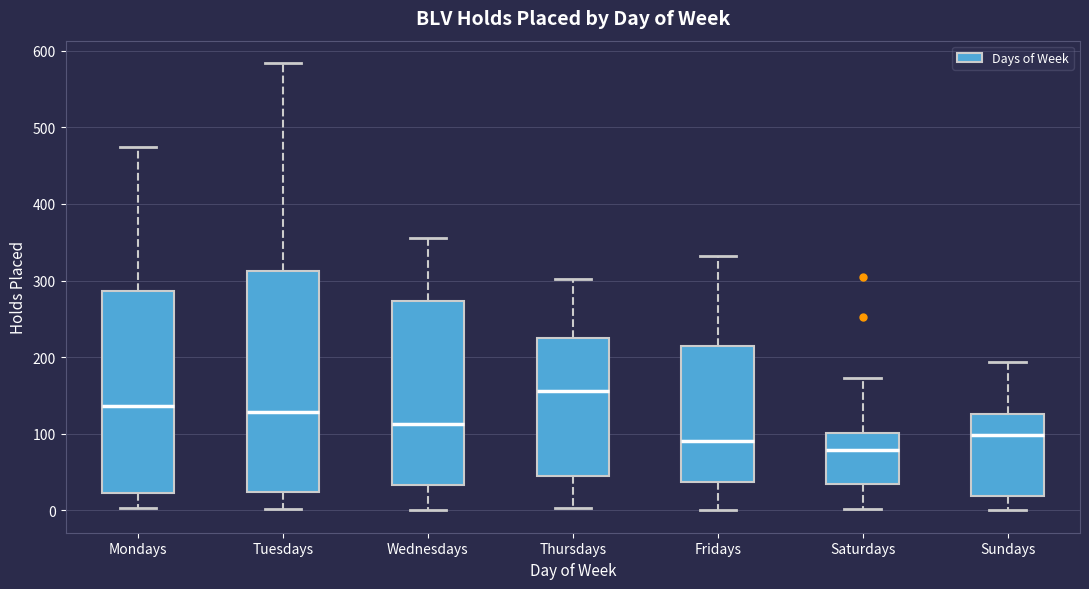

Reading left to right, read every box against the y-axis: the position of its median line, the range the box covers, and the ends of its whiskers. The values are not printed on the chart, so give them approximately, as read against the axis.

Mondays: median 140, box 20 to 290, whiskers 0 to 470
Tuesdays: median 130, box 20 to 310, whiskers 0 to 580
Wednesdays: median 110, box 30 to 270, whiskers 0 to 360
Thursdays: median 160, box 40 to 230, whiskers 0 to 300
Fridays: median 90, box 40 to 220, whiskers 0 to 330
Saturdays: median 80, box 30 to 100, whiskers 0 to 170
Sundays: median 100, box 20 to 130, whiskers 0 to 190